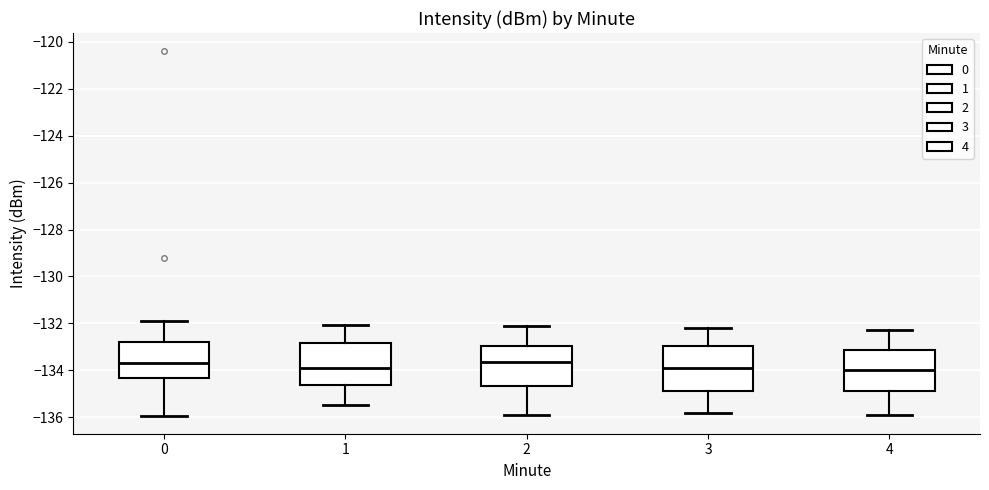

Reading left to right, transcribe this box plot: for each box, give where its median line is, the range the box spans, and where its two whiskers end, as read against the y-axis. The values are not printed on the chart, so give them approximately, as read against the axis.

0: median -133.6, box -134.4 to -132.8, whiskers -136.0 to -131.8
1: median -134.0, box -134.6 to -132.8, whiskers -135.4 to -132.0
2: median -133.6, box -134.6 to -133.0, whiskers -135.8 to -132.0
3: median -133.8, box -134.8 to -133.0, whiskers -135.8 to -132.2
4: median -134.0, box -134.8 to -133.2, whiskers -135.8 to -132.2